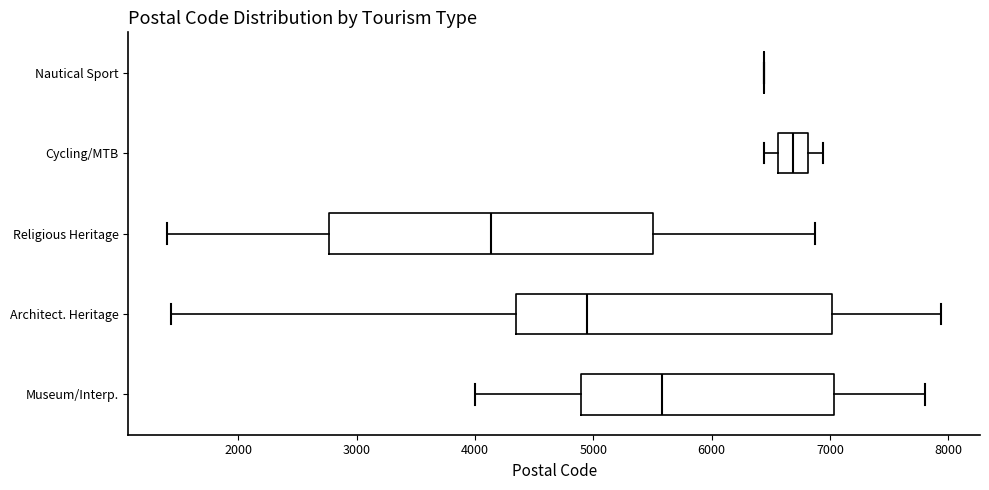

Reading bottom to top, transcribe this box plot: for each box, give where its median line is, the range the box spans, and where its two whiskers end, as read against the x-axis. The values are not printed on the chart, so give them approximately, as read against the axis.

Museum/Interp.: median 5600, box 4900 to 7000, whiskers 4000 to 7800
Architect. Heritage: median 5000, box 4300 to 7000, whiskers 1400 to 7900
Religious Heritage: median 4100, box 2800 to 5500, whiskers 1400 to 6900
Cycling/MTB: median 6700, box 6600 to 6800, whiskers 6400 to 6900
Nautical Sport: box collapsed to a line at 6400, whiskers 6400 to 6400